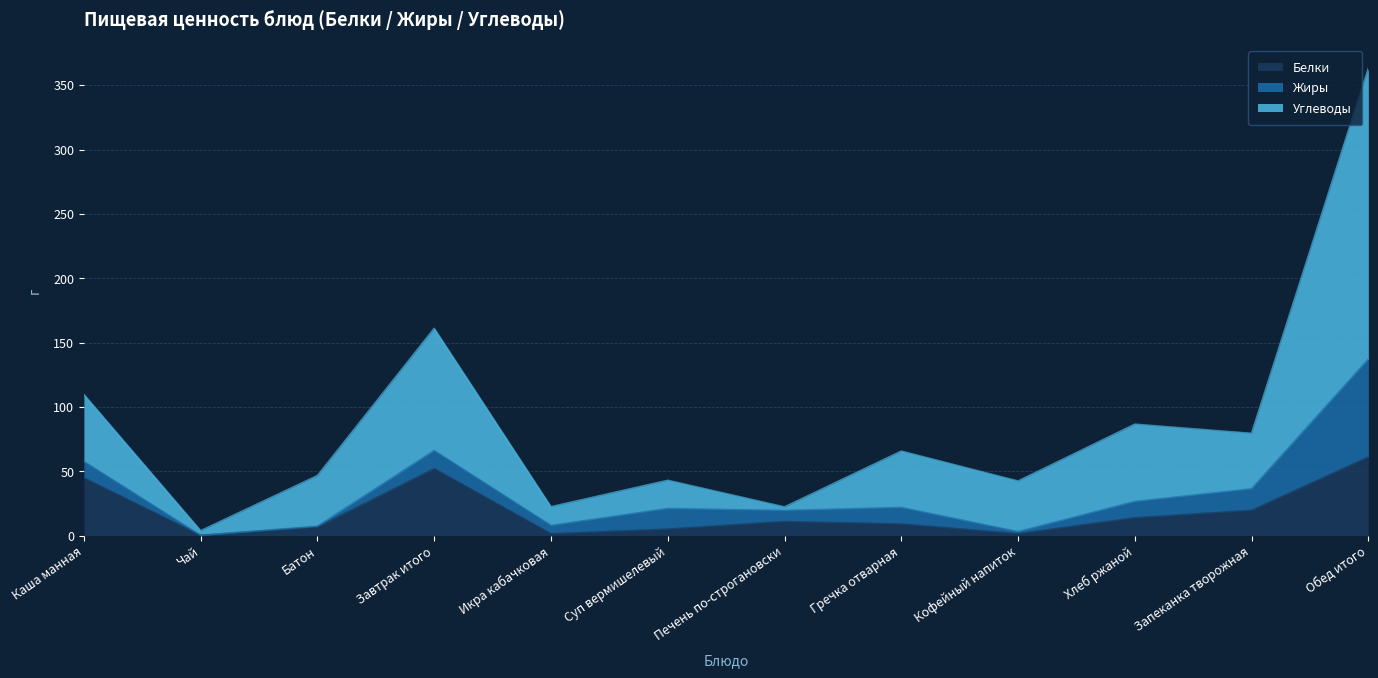

Does the chart display data point markers on the line(s)?

No